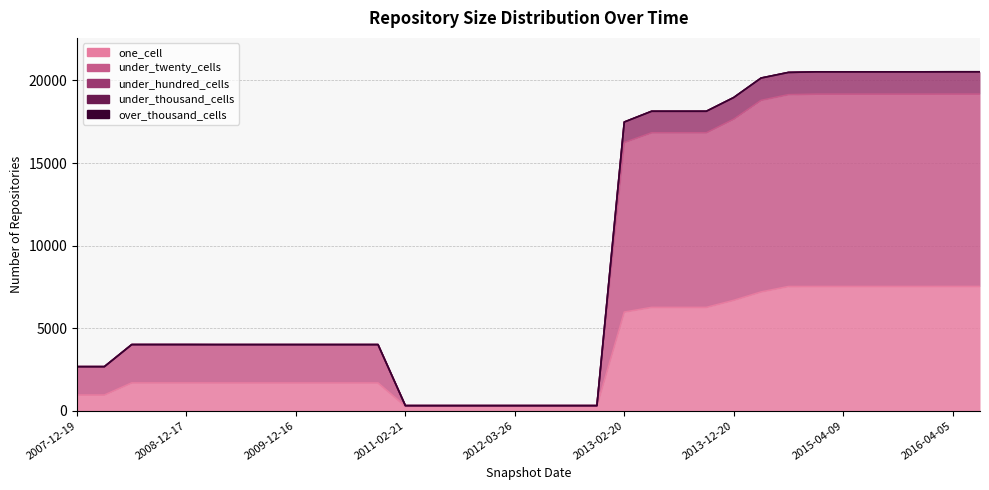

What is the label of the 4th point from the left?

2008-10-10